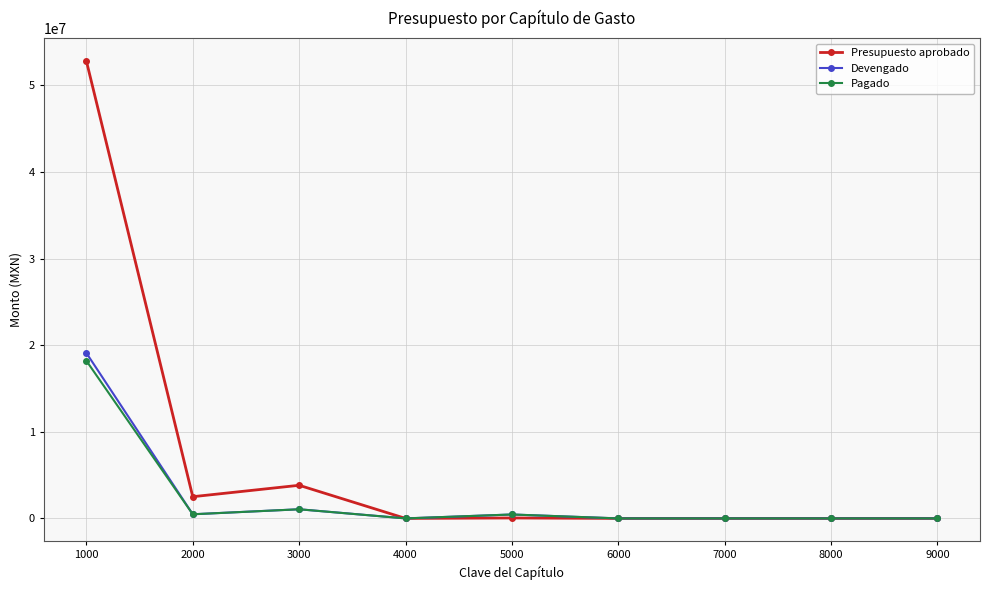

What is the value of the Presupuesto aprobado point at the 2nd from the left?

2506997.6